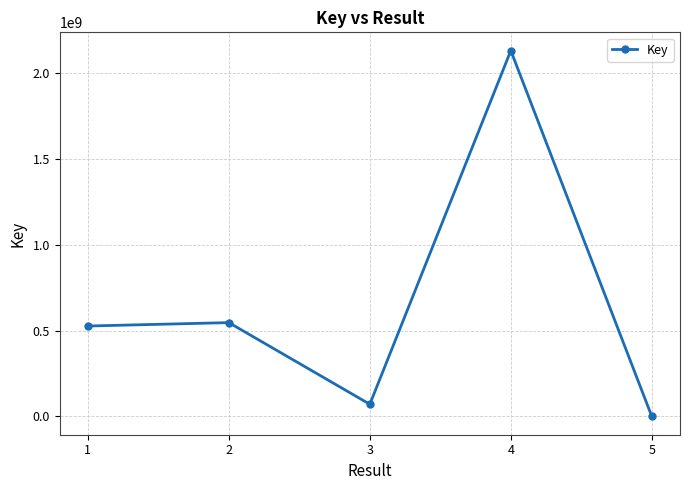

What is the change in value from 1 to 3?

-455537120